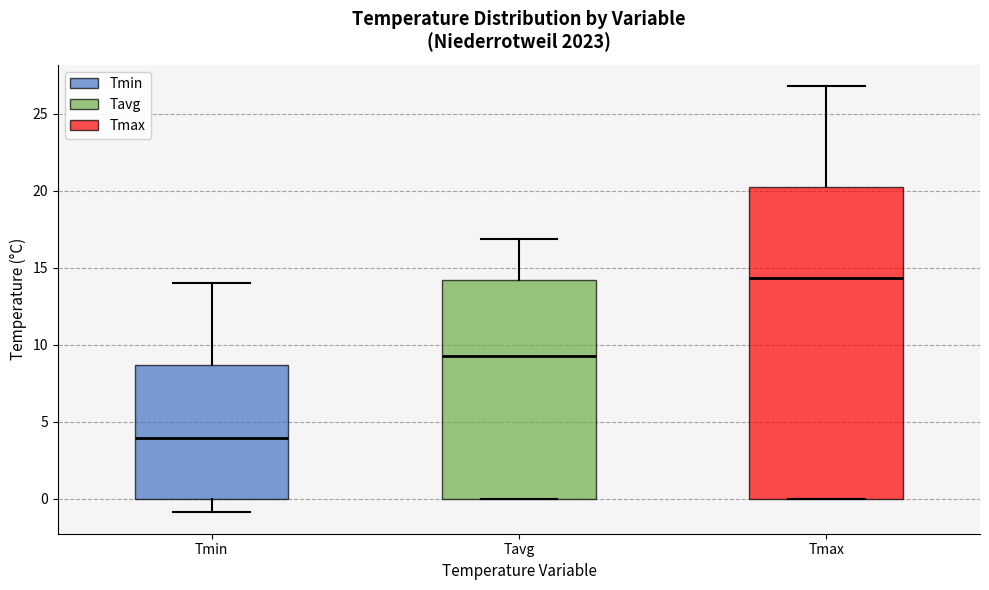

Where does the median line of the box for Tmax sit on the y-axis? The values are not printed on the chart, so give them approximately, as read against the axis.

14.5